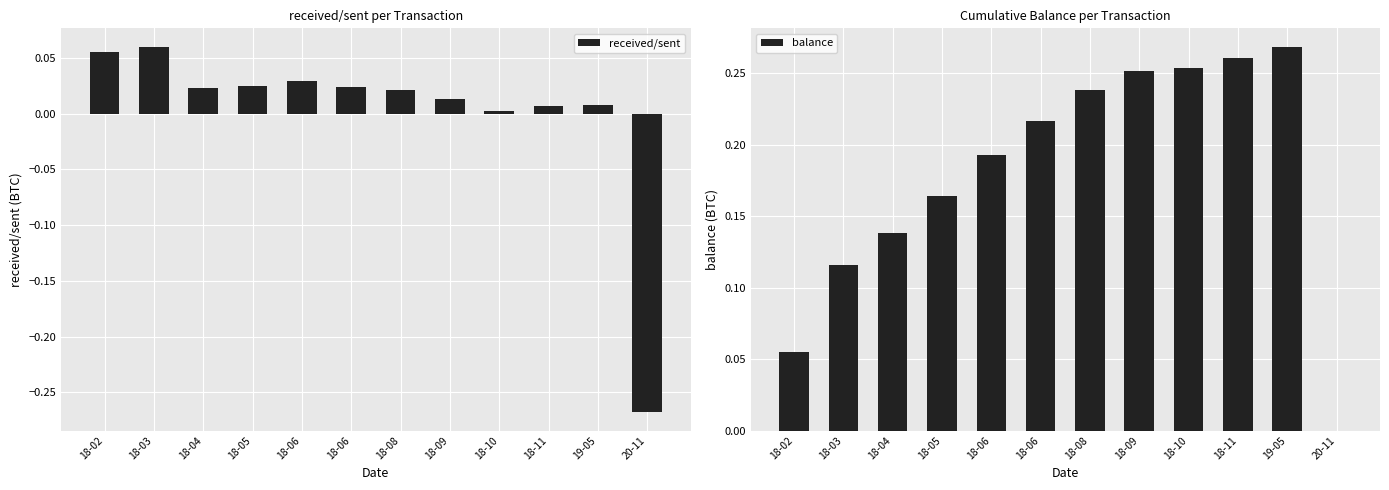

At which label is received/sent closest to 0?

18-10